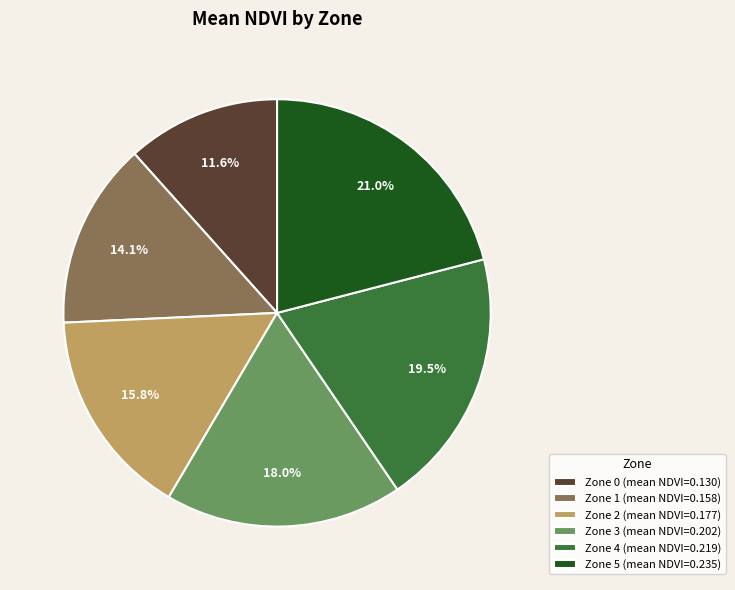

Does Zone 4 (mean NDVI=0.219) represent more than half of the total?

No